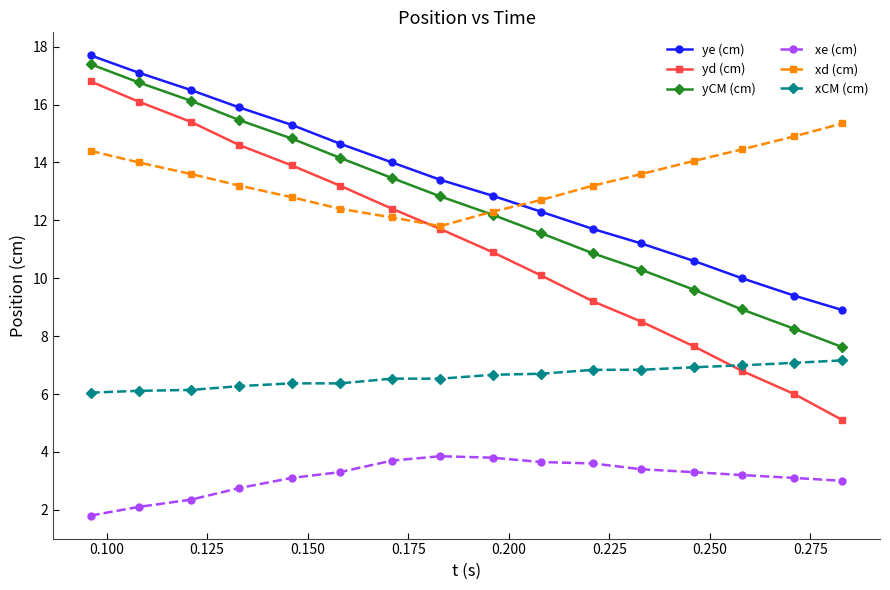

True or false: xd (cm) and xCM (cm) intersect in this chart.

False